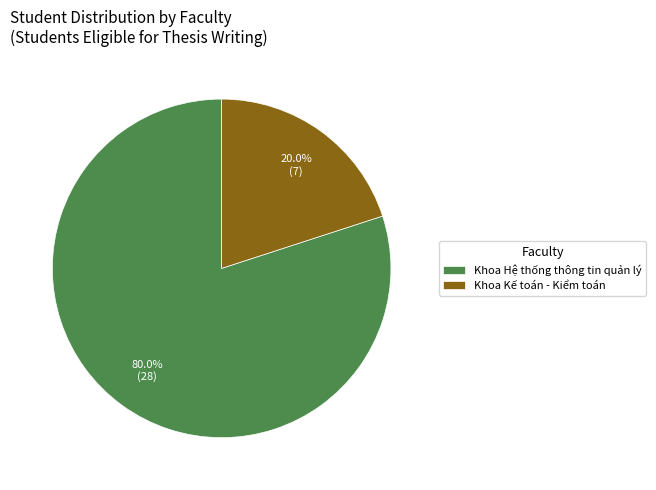

What is the ratio of the value at Khoa Hệ thống thông tin quản lý to the value at Khoa Kế toán - Kiểm toán?

4.0